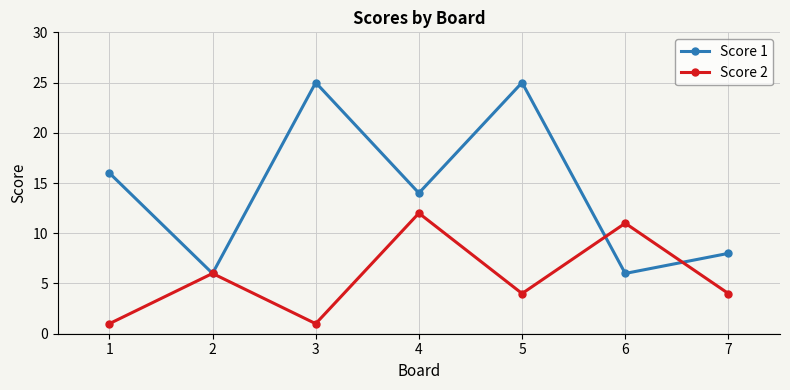

Rank the series at 6 from lowest to highest value.

Score 1, Score 2